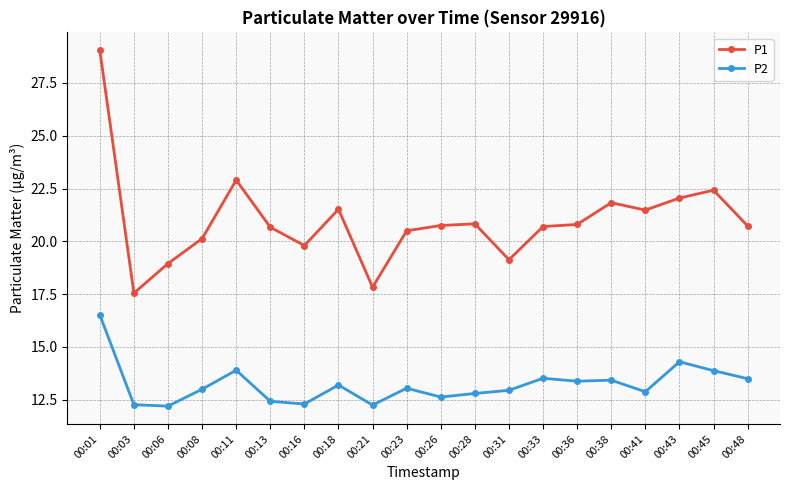

What is the total value across all series at 00:45?

36.3